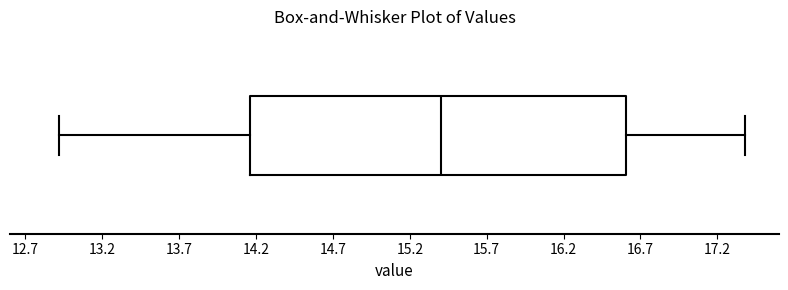

Where does the median line of the box sit on the x-axis? The values are not printed on the chart, so give them approximately, as read against the axis.

15.40